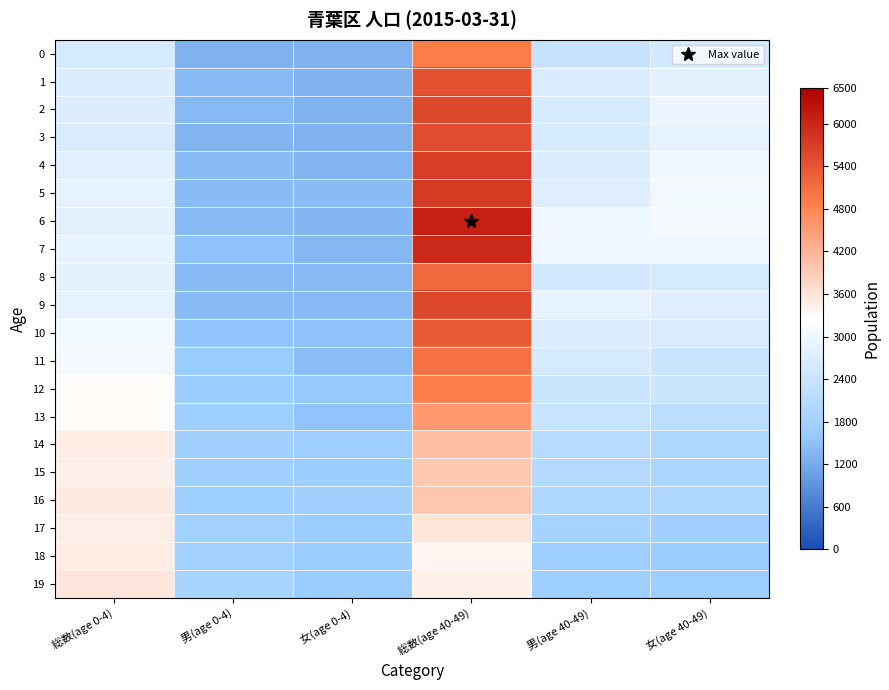

Rank the series by their maximum value, from lowest to highest.

18, 19, 17, 15, 16, 14, 13, 12, 0, 11, 8, 10, 1, 3, 2, 9, 4, 5, 7, 6